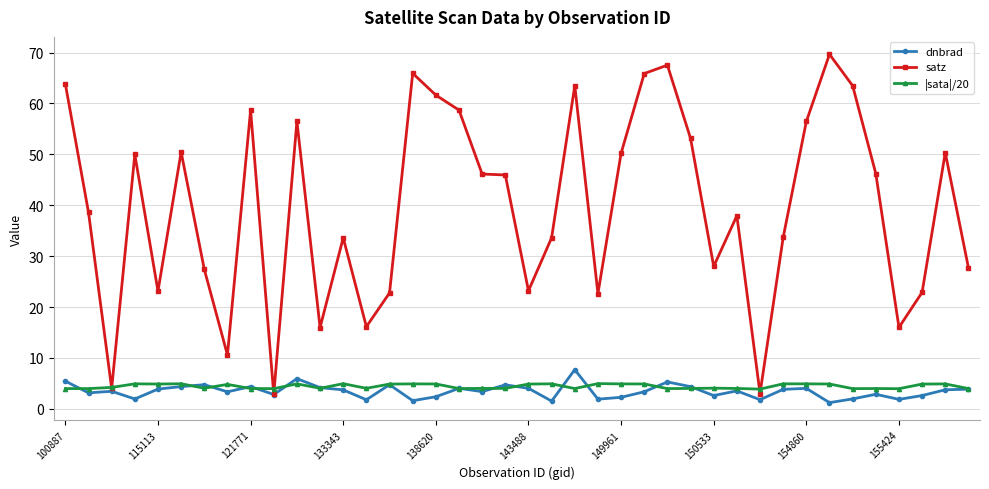

What is the value of the satz point at the 7th from the left?

27.4